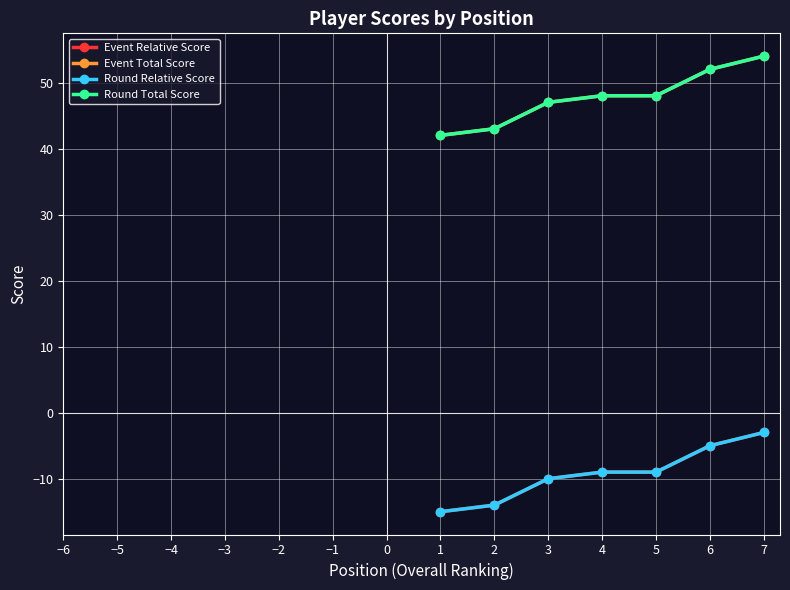

Reading right to left, what are all the values shown in this chart?

Event Relative Score: -3	-5	-9	-9	-10	-14	-15
Event Total Score: 54	52	48	48	47	43	42
Round Relative Score: -3	-5	-9	-9	-10	-14	-15
Round Total Score: 54	52	48	48	47	43	42